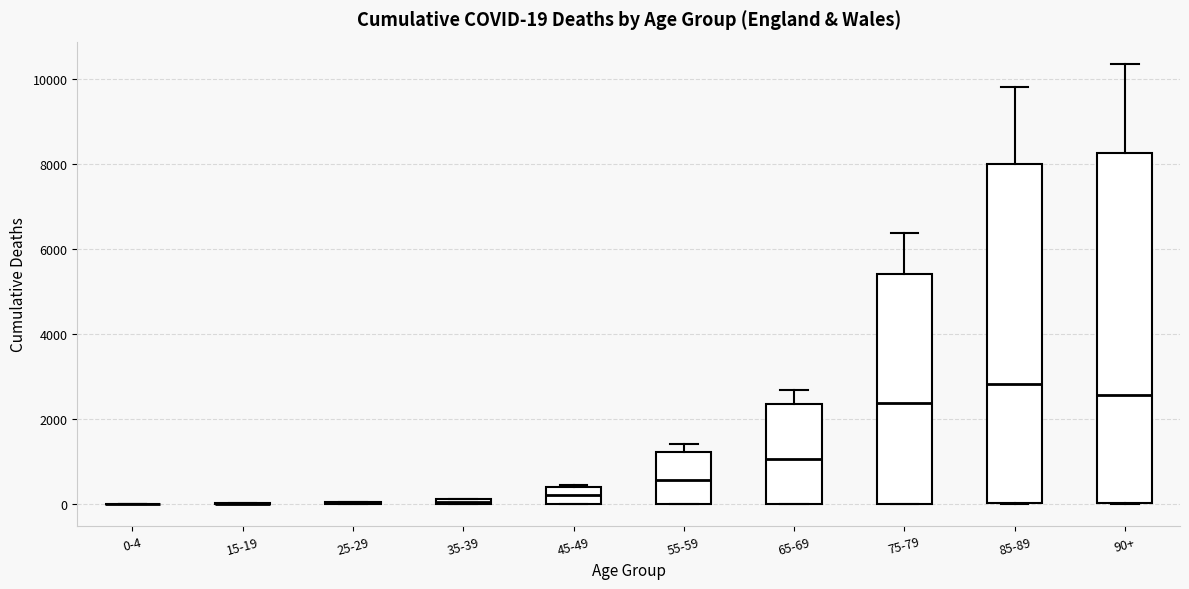

Comparing the boxes themselves (not the whiskers), which one is the tallest?

90+